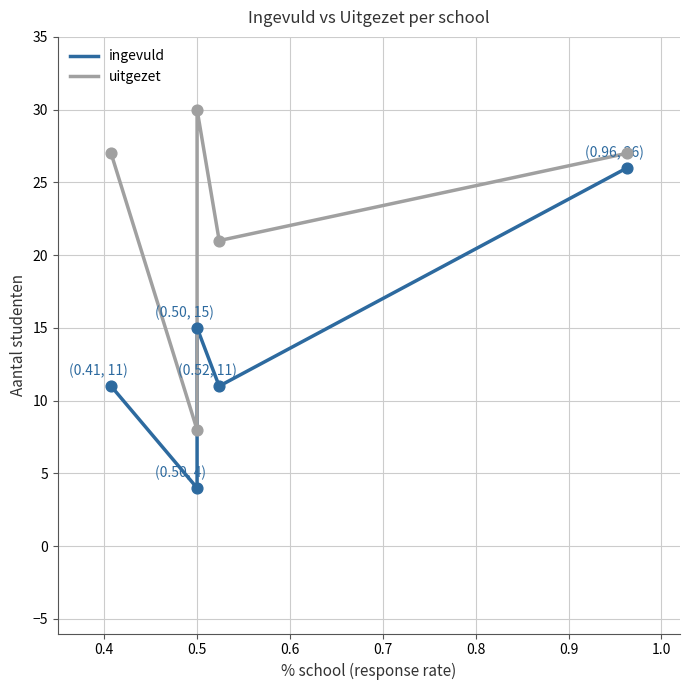

Is the value of ingevuld at 0.7 greater than the value of uitgezet at 0.7?

No